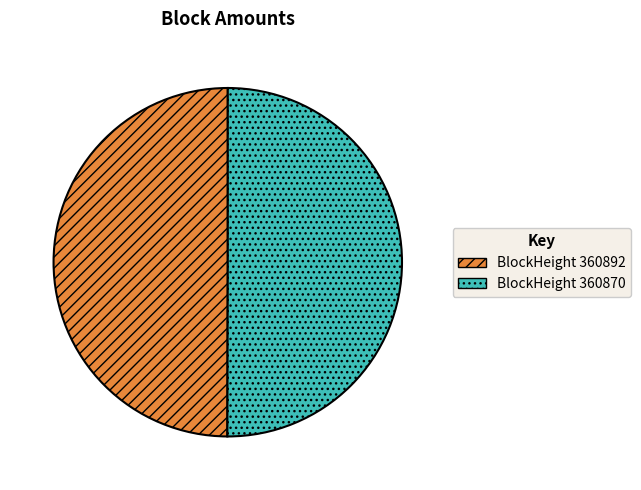

Combined, do BlockHeight 360870 and BlockHeight 360892 account for over 50%?

Yes